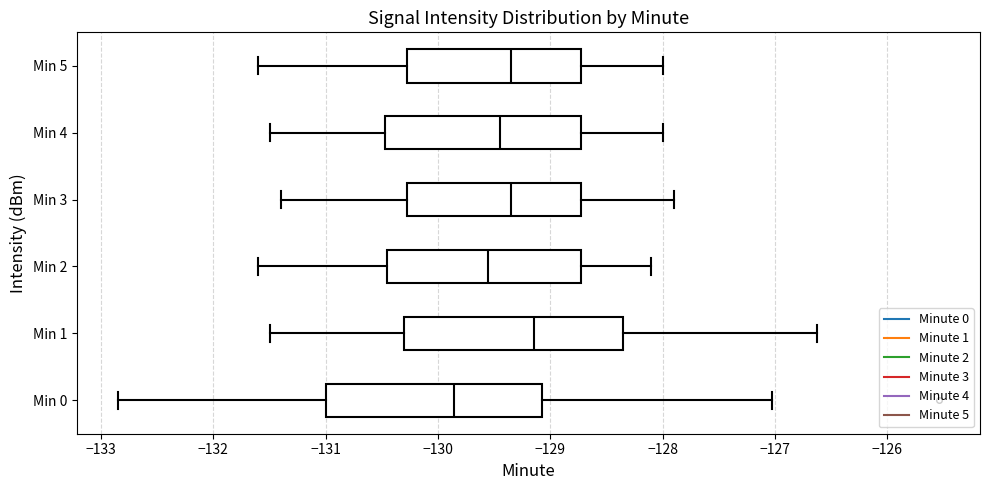

Where does the median line of the box for Min 3 sit on the x-axis? The values are not printed on the chart, so give them approximately, as read against the axis.

-129.3